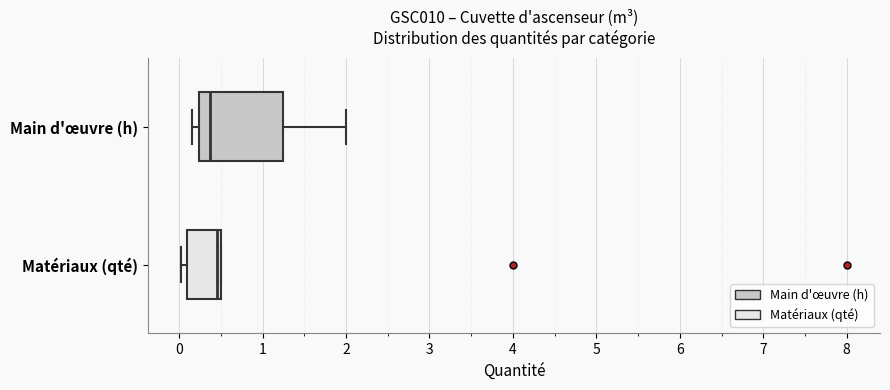

Reading bottom to top, read every box against the x-axis: the position of its median line, the range the box covers, and the ends of its whiskers. The values are not printed on the chart, so give them approximately, as read against the axis.

Matériaux (qté): median 0.5 (just left of the box's right edge), box 0.1 to 0.5, whiskers 0.0 to 0.5
Main d'œuvre (h): median 0.4, box 0.2 to 1.3, whiskers 0.2 (just left of the box's left edge) to 2.0